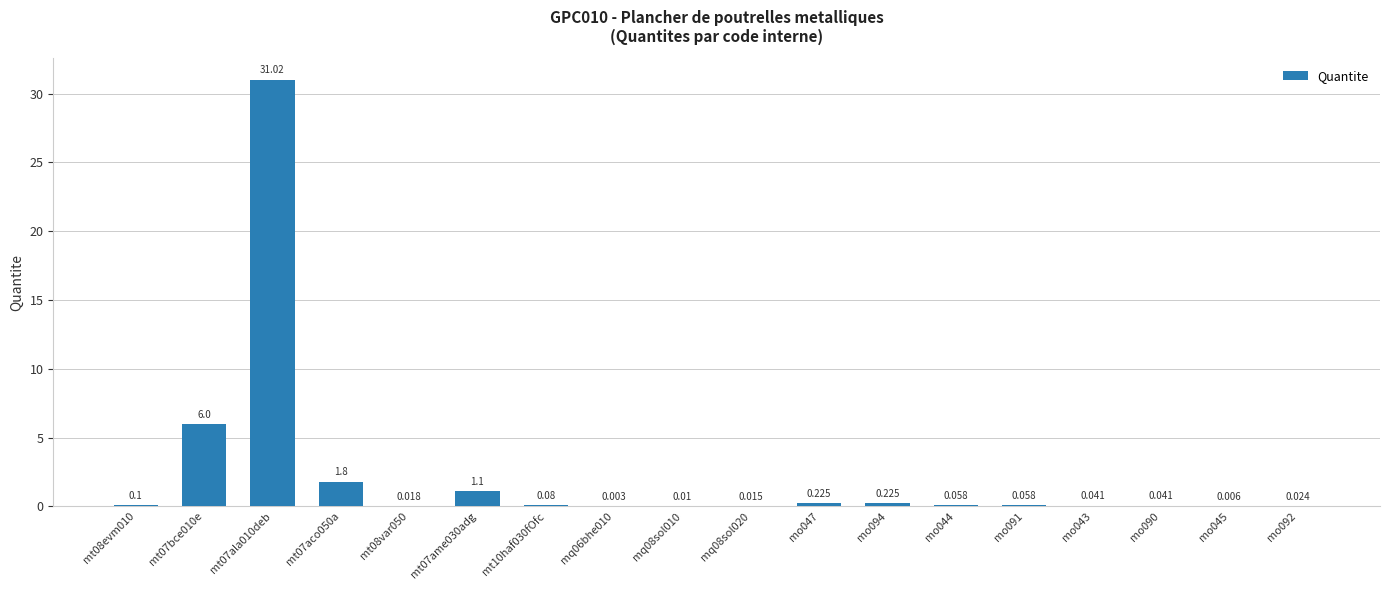

Is it true that the value at mo090 is 0.0?

True